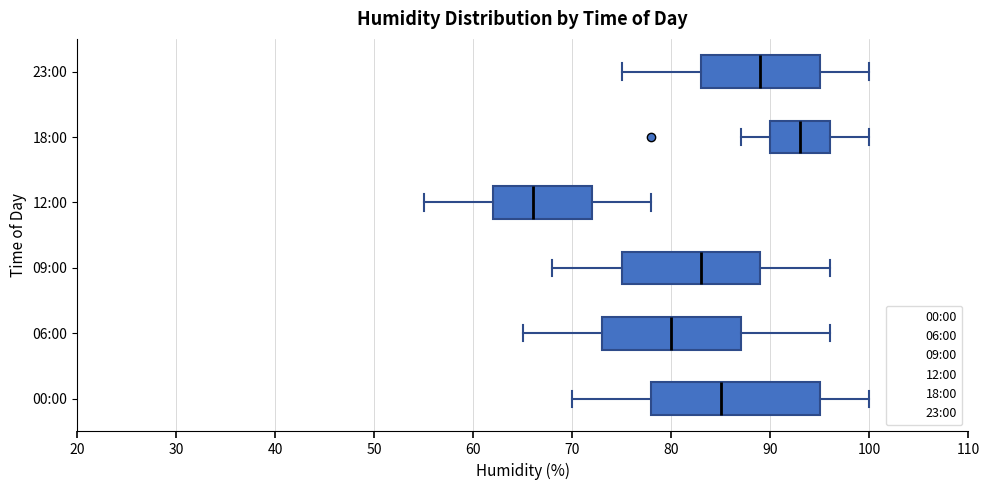

Reading bottom to top, transcribe this box plot: for each box, give where its median line is, the range the box spans, and where its two whiskers end, as read against the x-axis. The values are not printed on the chart, so give them approximately, as read against the axis.

00:00: median 85, box 78 to 95, whiskers 70 to 100
06:00: median 80, box 73 to 87, whiskers 65 to 96
09:00: median 83, box 75 to 89, whiskers 68 to 96
12:00: median 66, box 62 to 72, whiskers 55 to 78
18:00: median 93, box 90 to 96, whiskers 87 to 100
23:00: median 89, box 83 to 95, whiskers 75 to 100